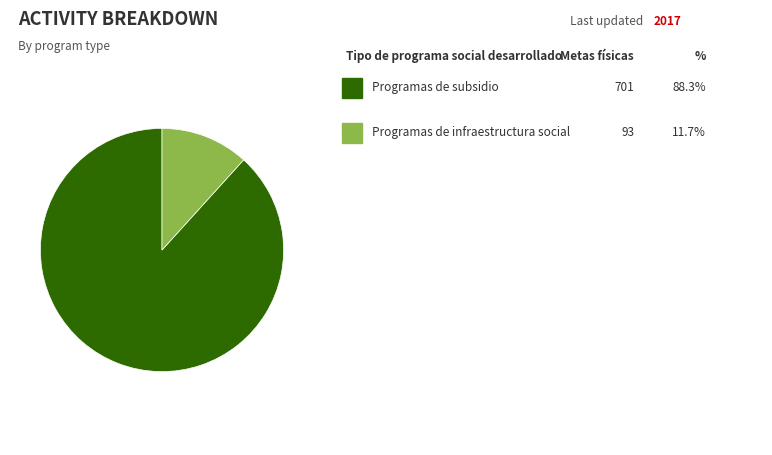

Does any single category account for the majority?

Yes